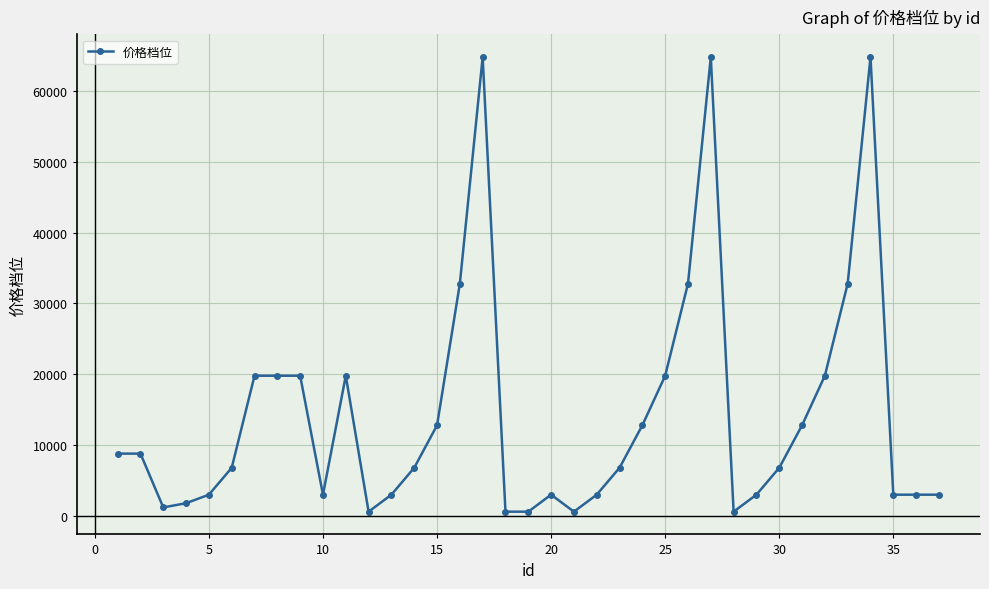

How many distinct data groups are displayed?

1